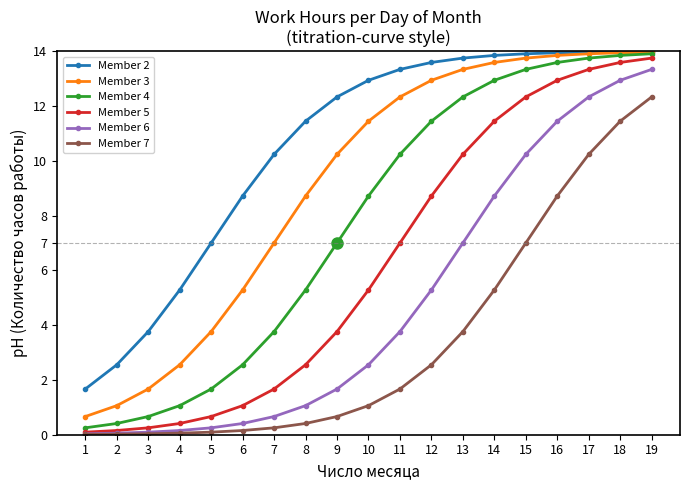

Rank the series by their average value, from lowest to highest.

Member 7, Member 6, Member 5, Member 4, Member 3, Member 2